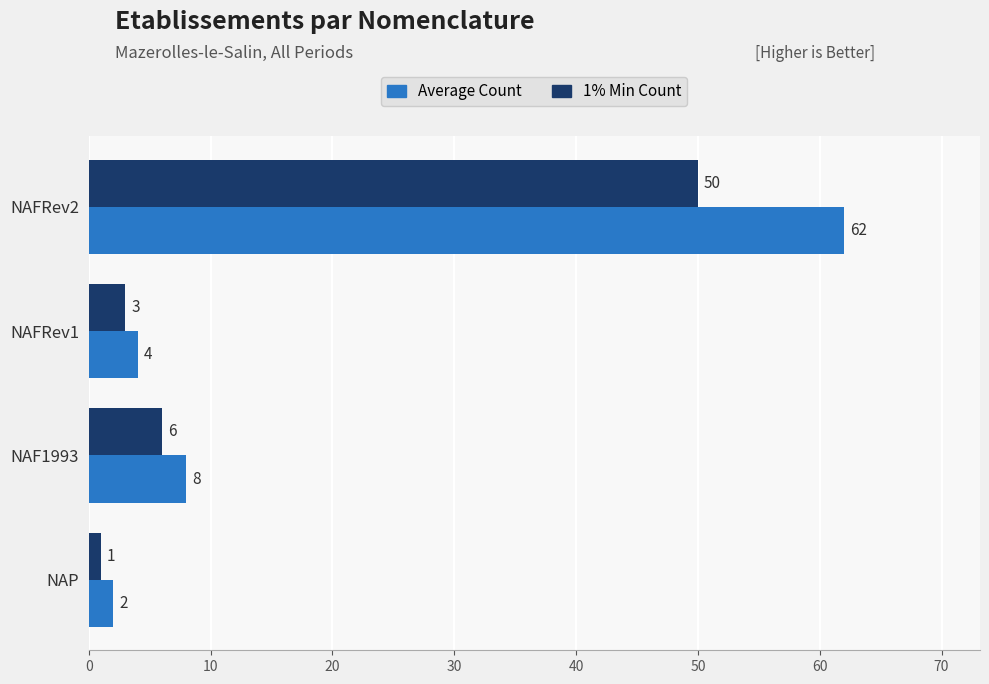

Which series has the widest spread of values?

Average Count